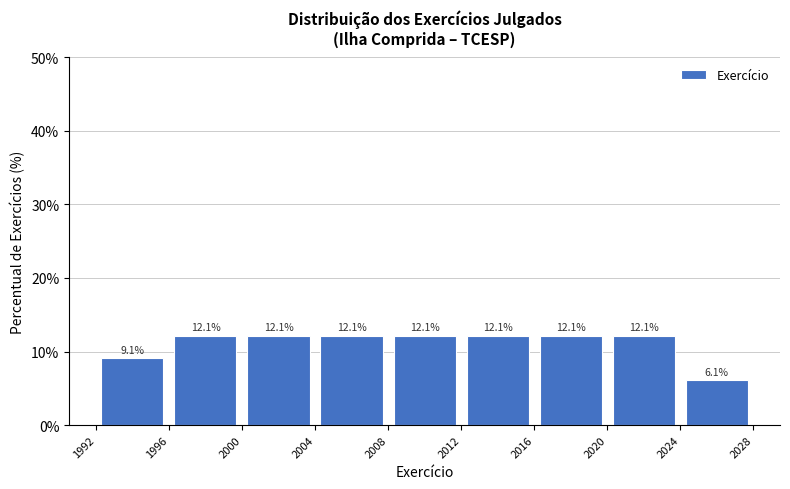

Reading left to right, list every bar in this chart as the range it spans on the x-axis followed by its height.

1992 to 1996: 9.1
1996 to 2000: 12.1
2000 to 2004: 12.1
2004 to 2008: 12.1
2008 to 2012: 12.1
2012 to 2016: 12.1
2016 to 2020: 12.1
2020 to 2024: 12.1
2024 to 2028: 6.1